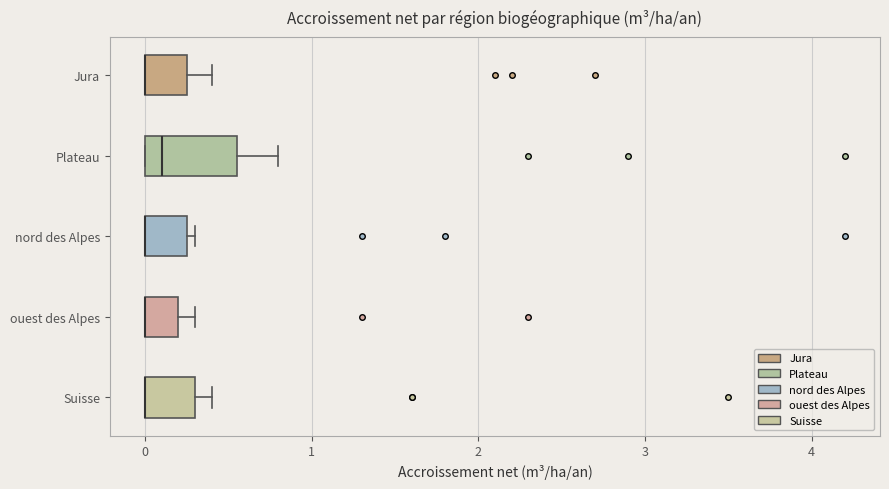

Reading bottom to top, read every box against the x-axis: the position of its median line, the range the box covers, and the ends of its whiskers. The values are not printed on the chart, so give them approximately, as read against the axis.

Suisse: median 0.0 (drawn on the box's left edge), box 0.0 to 0.3, whiskers 0.0 to 0.4
ouest des Alpes: median 0.0 (drawn on the box's left edge), box 0.0 to 0.2, whiskers 0.0 to 0.3
nord des Alpes: median 0.0 (drawn on the box's left edge), box 0.0 to 0.3, whiskers 0.0 to 0.3 (just right of the box's right edge)
Plateau: median 0.1, box 0.0 to 0.6, whiskers 0.0 to 0.8
Jura: median 0.0 (drawn on the box's left edge), box 0.0 to 0.3, whiskers 0.0 to 0.4